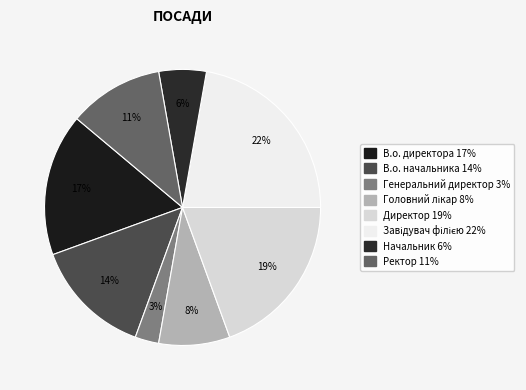

Is В.о. директора the majority of the pie?

No